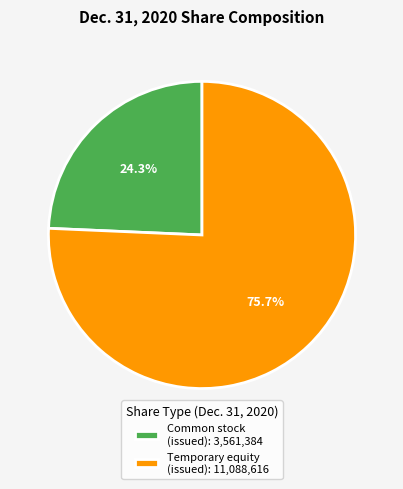

Which has a higher value, Common stock (issued): 3,561,384 or Temporary equity (issued): 11,088,616?

Temporary equity (issued): 11,088,616